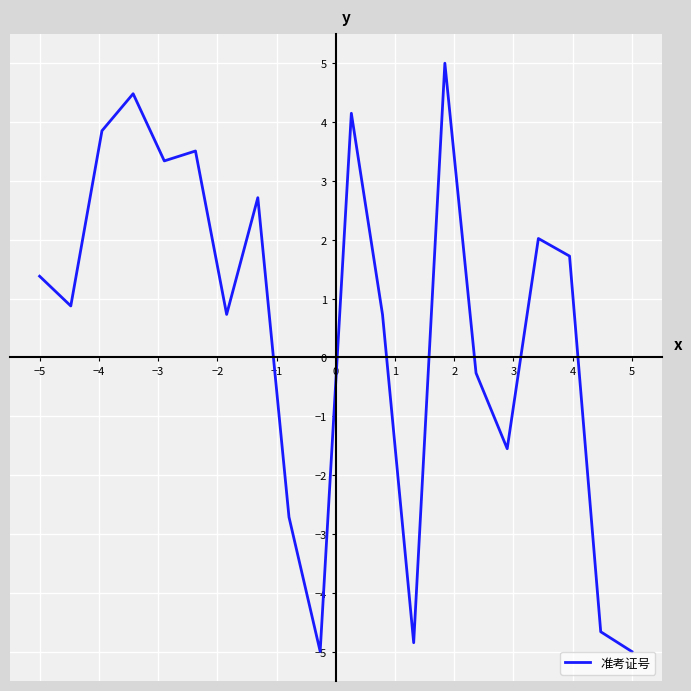

What is the difference between the maximum and minimum values?

10.0